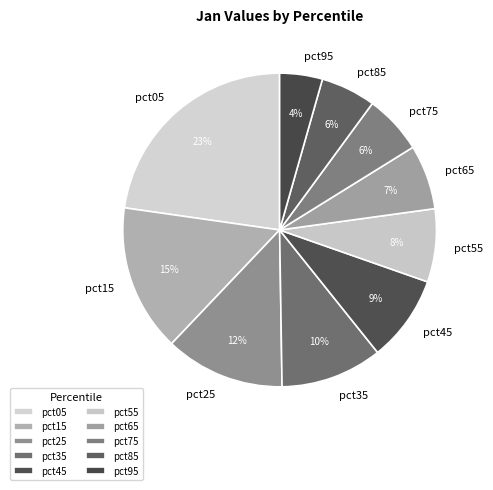

What is the smallest slice in the pie chart?

pct95